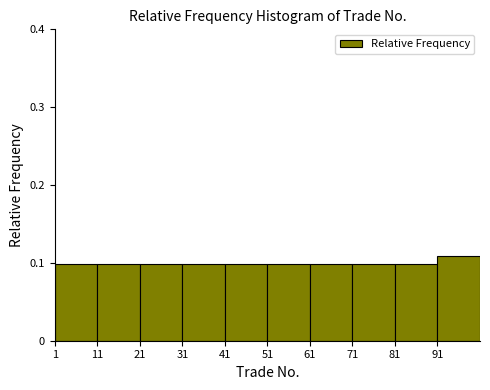

Reading left to right, transcribe this chart: for each bar, give the range it covers on the x-axis and its height. The values are not printed on the chart, so give them approximately, as read against the axis.

1 to 11: 0.10
11 to 21: 0.10
21 to 31: 0.10
31 to 41: 0.10
41 to 51: 0.10
51 to 61: 0.10
61 to 71: 0.10
71 to 81: 0.10
81 to 91: 0.10
91 to 101: 0.11